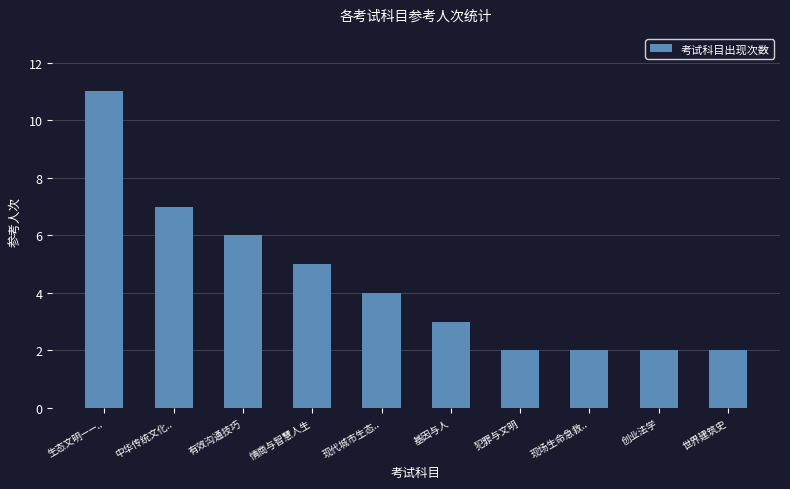

The value at 基因与人 is 3. True or false?

True